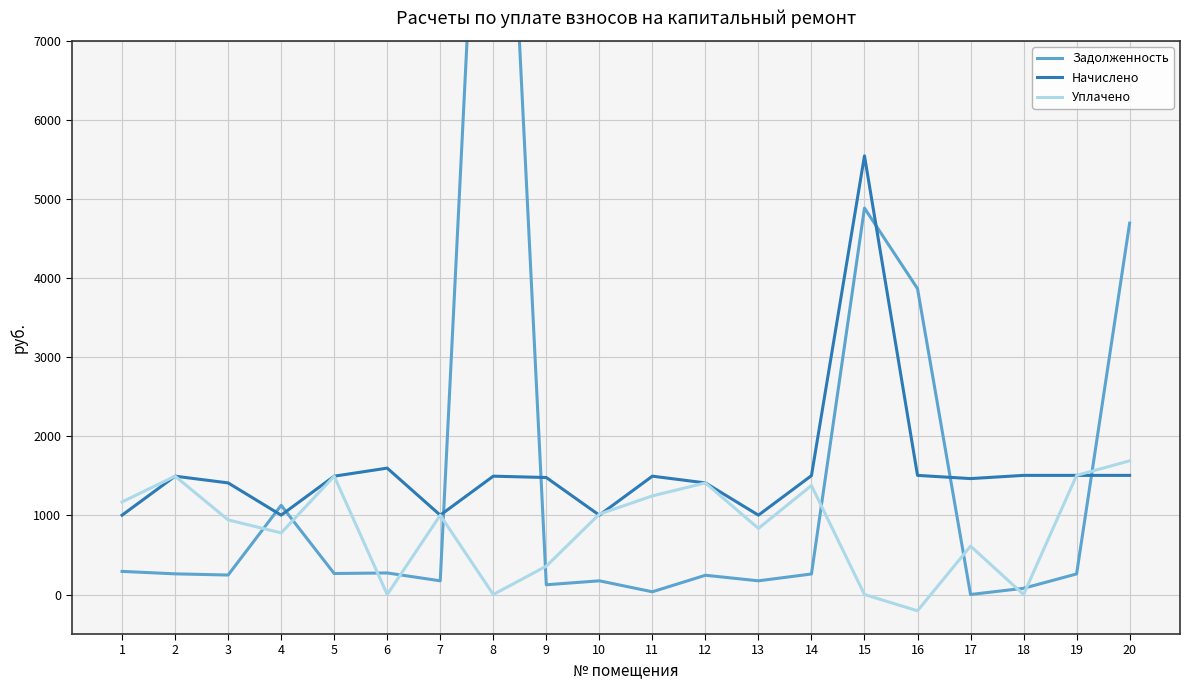

Does the chart have visible grid lines?

Yes